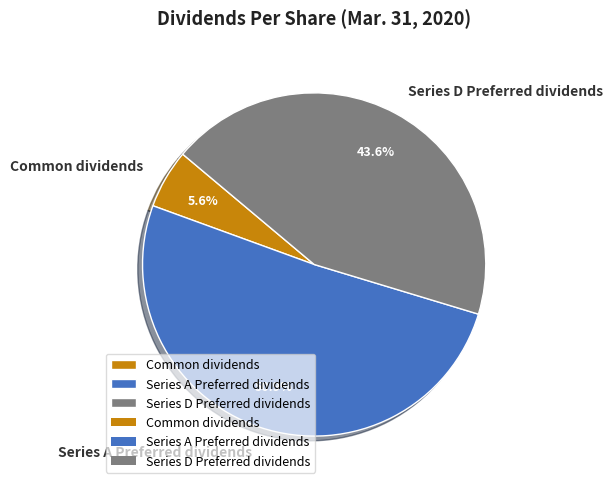

What is the total percentage of Common dividends and Series A Preferred dividends?

56.4%